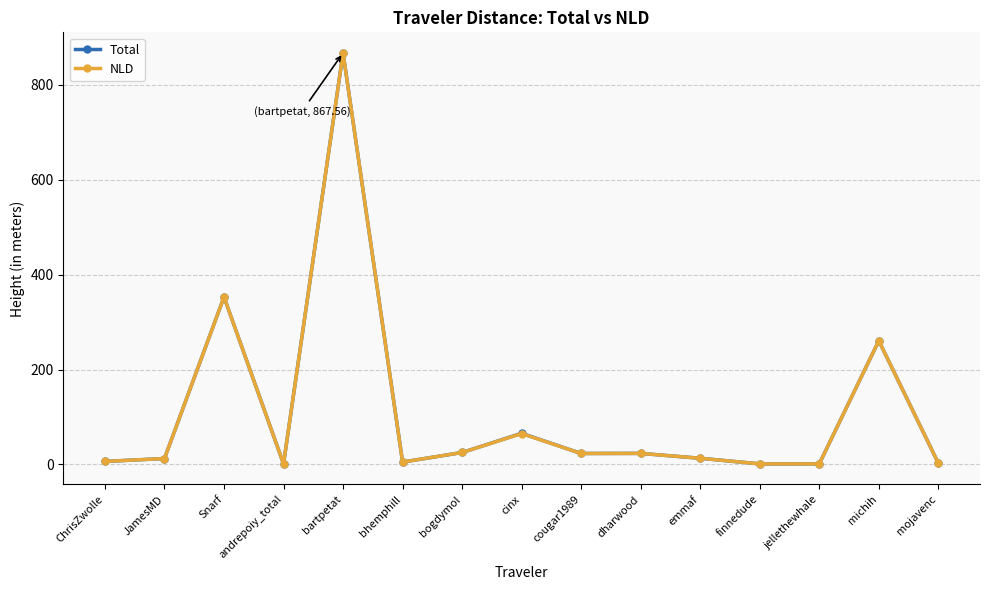

What is the label of the 7th point from the left?

bogdymol